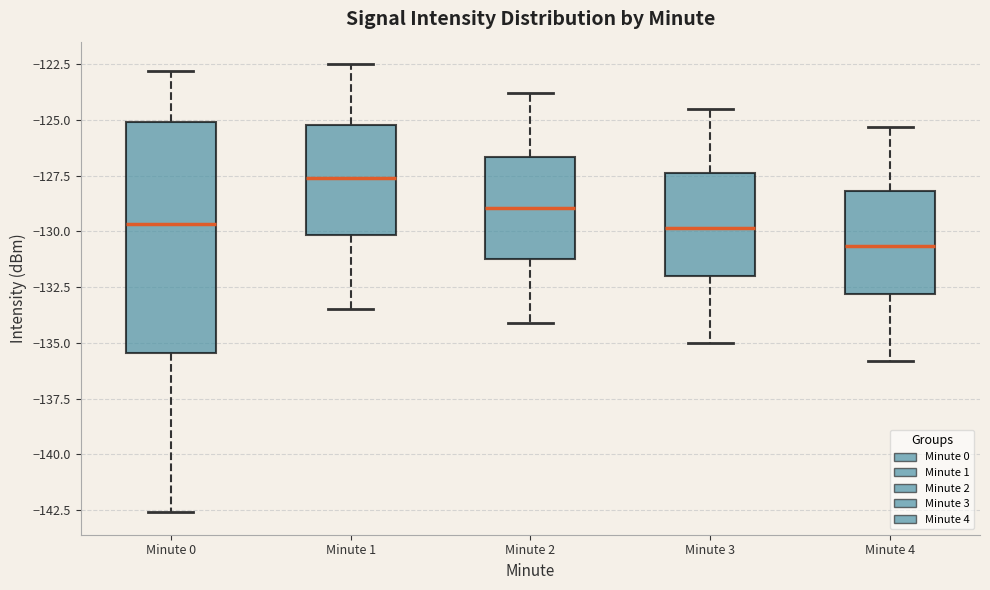

Reading left to right, transcribe this box plot: for each box, give where its median line is, the range the box spans, and where its two whiskers end, as read against the y-axis. The values are not printed on the chart, so give them approximately, as read against the axis.

Minute 0: median -129.5, box -135.5 to -125.0, whiskers -142.5 to -123.0
Minute 1: median -127.5, box -130.0 to -125.0, whiskers -133.5 to -122.5
Minute 2: median -129.0, box -131.0 to -126.5, whiskers -134.0 to -124.0
Minute 3: median -130.0, box -132.0 to -127.5, whiskers -135.0 to -124.5
Minute 4: median -130.5, box -133.0 to -128.0, whiskers -136.0 to -125.5